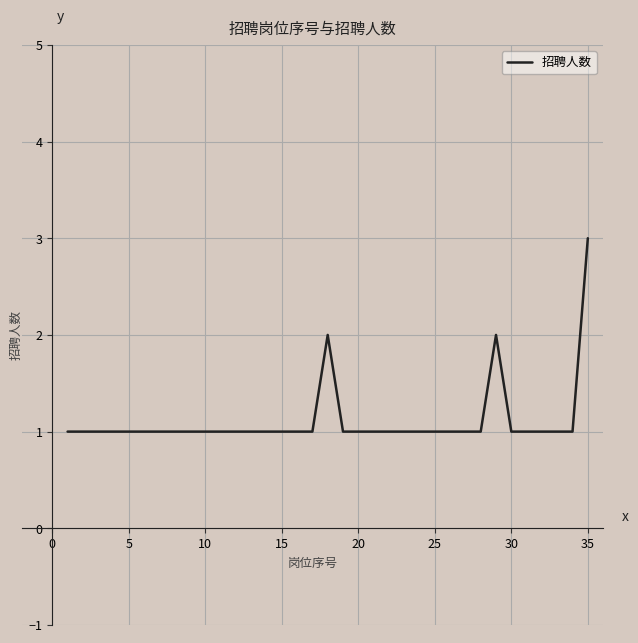

What is the maximum value shown in the chart?

3